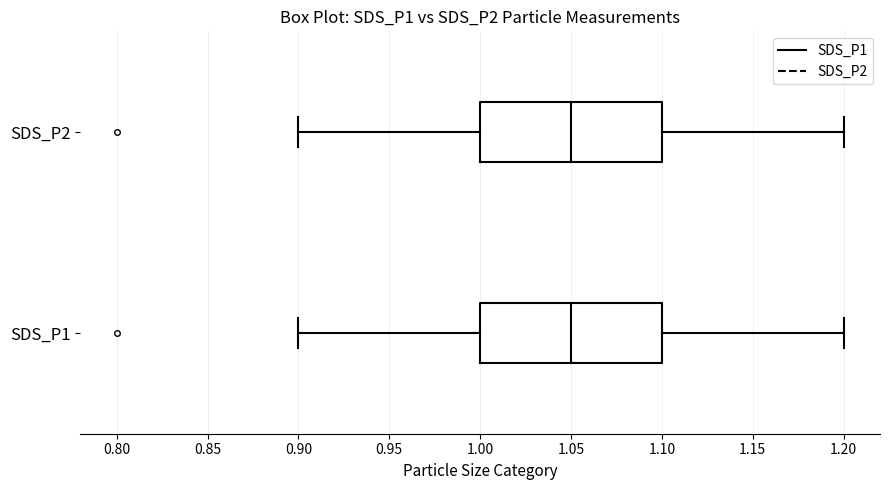

Reading bottom to top, transcribe this box plot: for each box, give where its median line is, the range the box spans, and where its two whiskers end, as read against the x-axis. The values are not printed on the chart, so give them approximately, as read against the axis.

SDS_P1: median 1.05, box 1.00 to 1.10, whiskers 0.90 to 1.20
SDS_P2: median 1.05, box 1.00 to 1.10, whiskers 0.90 to 1.20